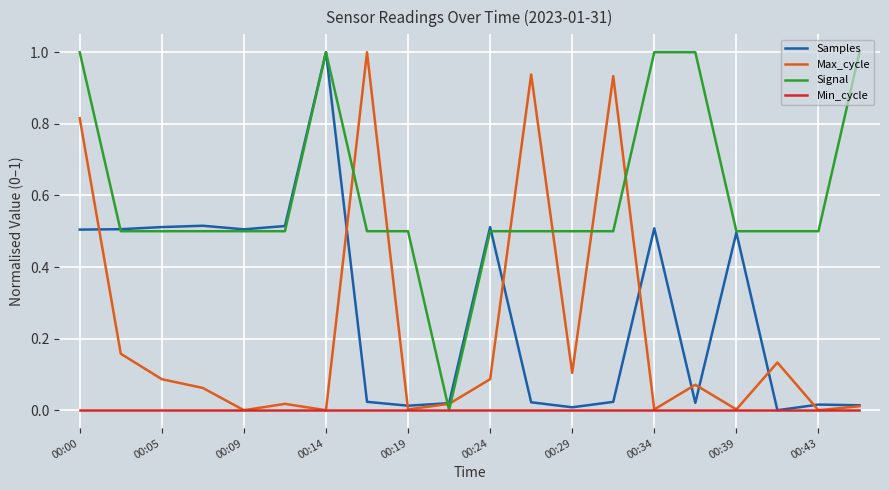

What is the value of the Signal point at the 15th from the left?

1.0